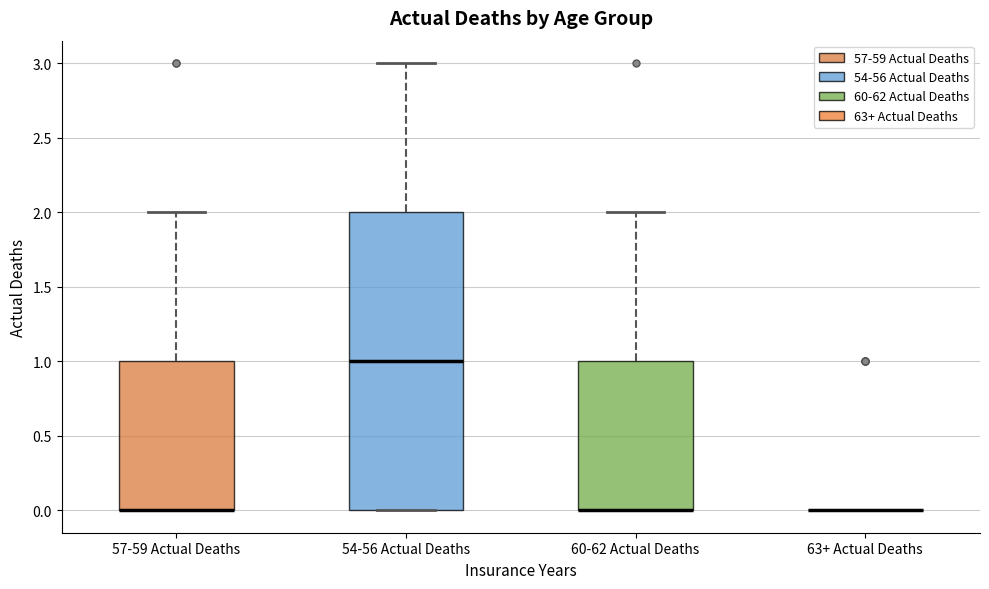

Comparing the boxes themselves (not the whiskers), which one is the tallest?

54-56 Actual Deaths